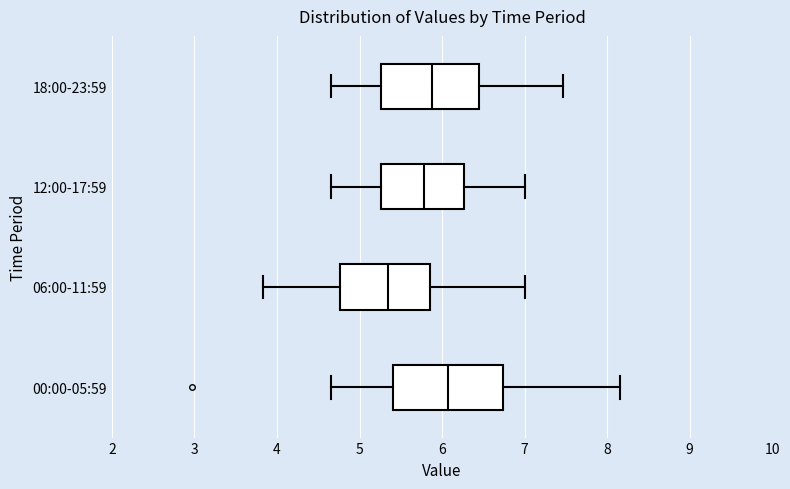

Reading bottom to top, read every box against the x-axis: the position of its median line, the range the box covers, and the ends of its whiskers. The values are not printed on the chart, so give them approximately, as read against the axis.

00:00-05:59: median 6.1, box 5.4 to 6.7, whiskers 4.7 to 8.2
06:00-11:59: median 5.4, box 4.8 to 5.9, whiskers 3.8 to 7.0
12:00-17:59: median 5.8, box 5.3 to 6.3, whiskers 4.7 to 7.0
18:00-23:59: median 5.9, box 5.3 to 6.4, whiskers 4.7 to 7.5